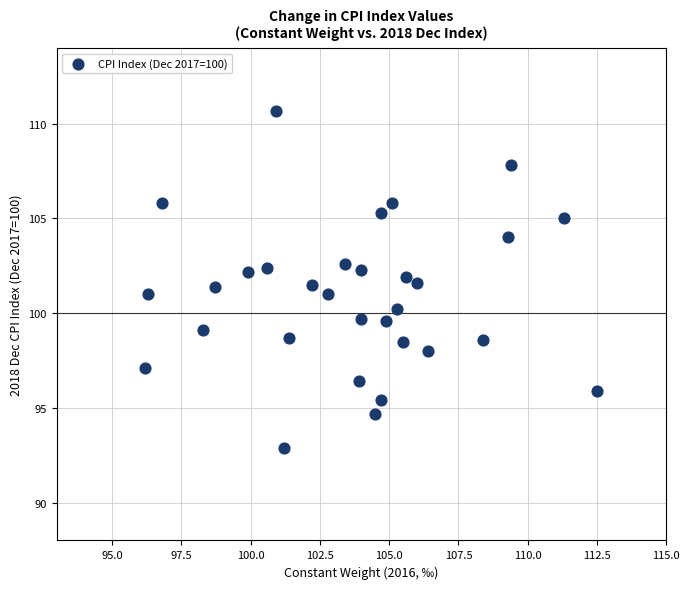

What is the range of X values (max minus min)?

16.3